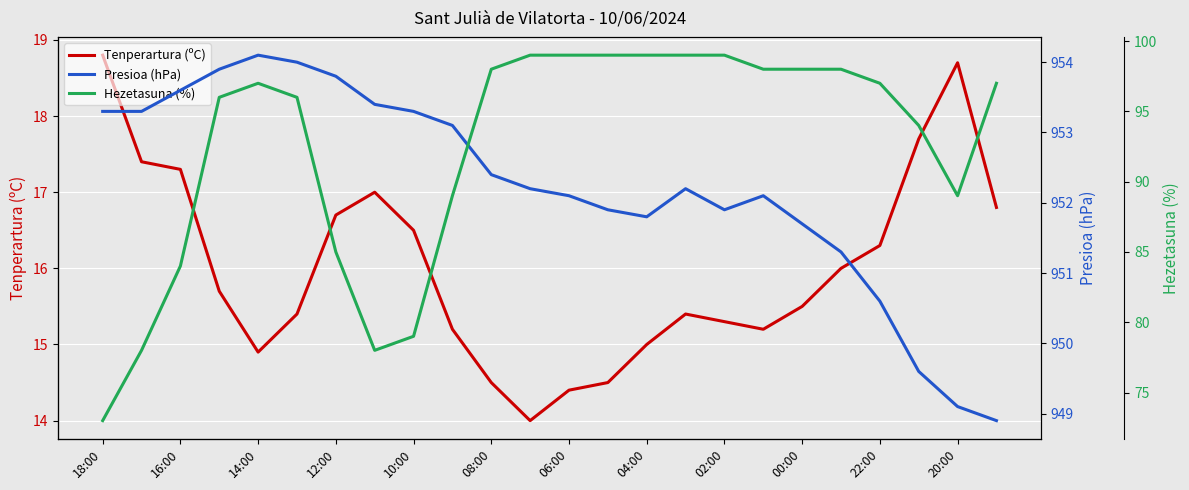

What is the label of the 22nd point from the left?

21